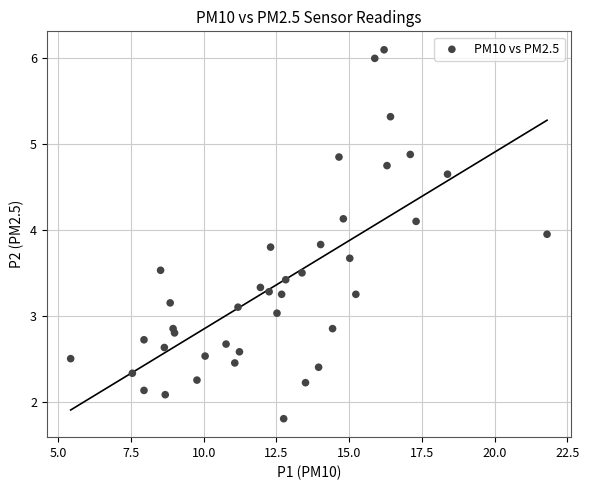

What is the range of Y values (max minus min)?

4.3